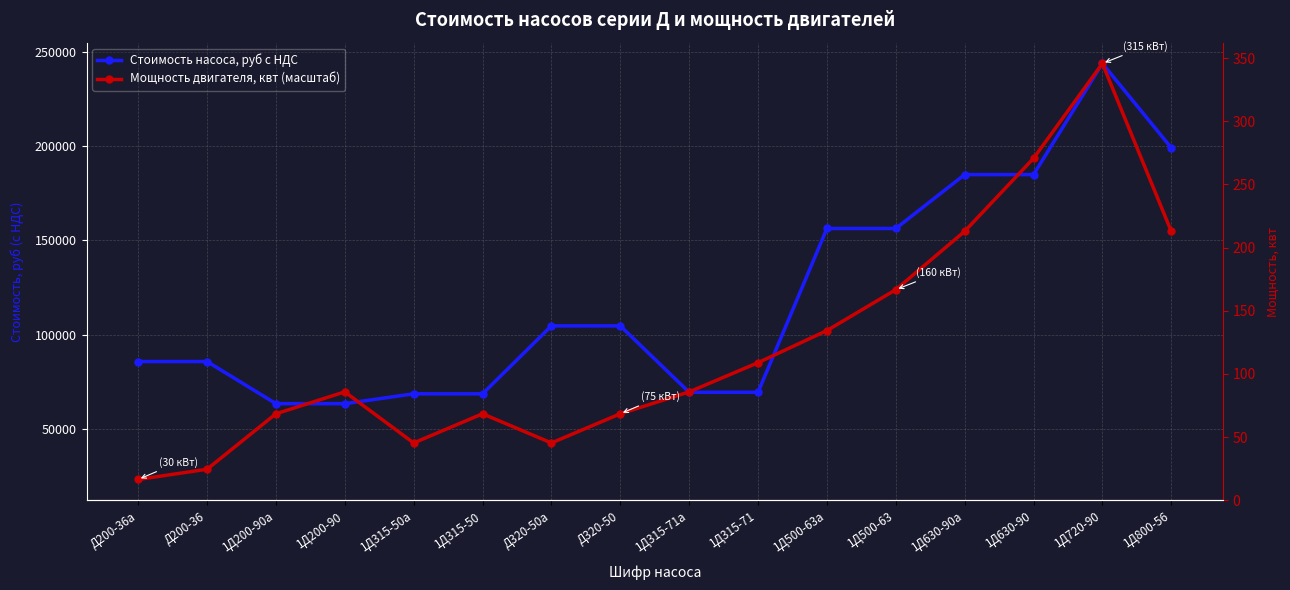

Which has a higher value, 1Д800-56 or 1Д315-50а?

1Д800-56